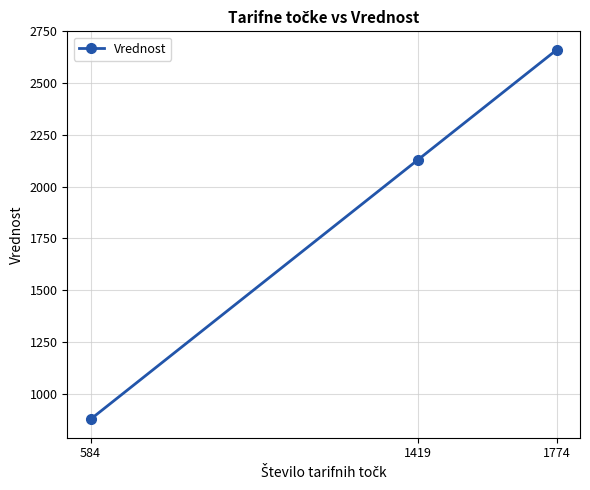

At which category does the chart reach its minimum across all series?

584